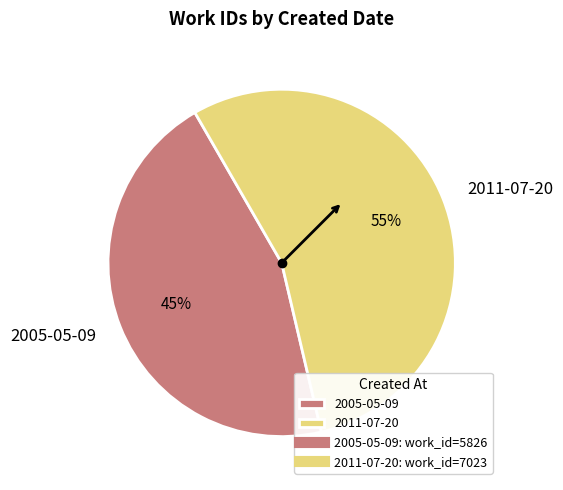

Rank the categories by value from highest to lowest.

2011-07-20, 2005-05-09